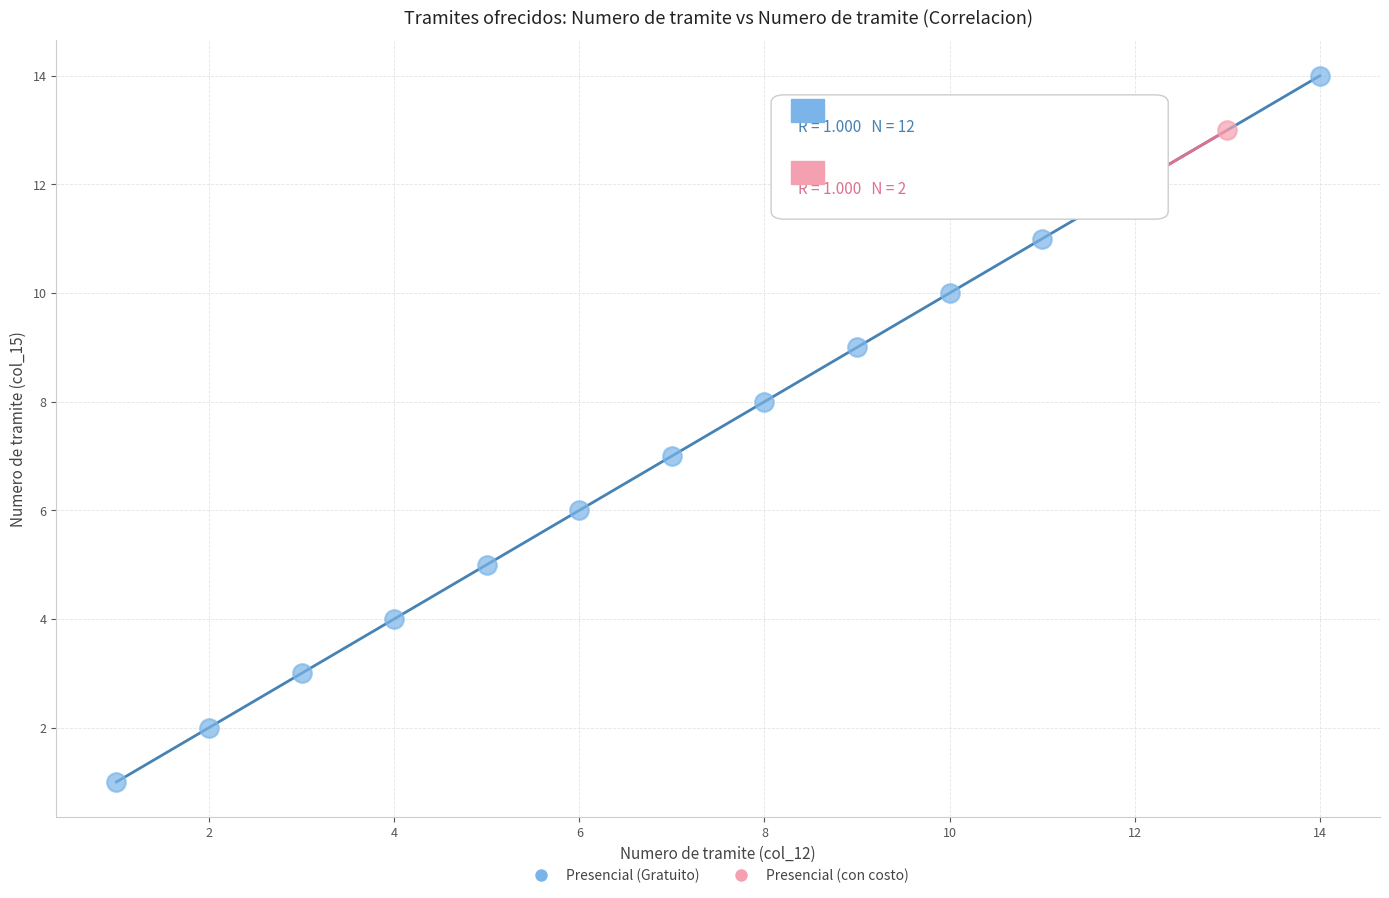

What are all the series names shown in the legend?

Presencial (Gratuito), Presencial (con costo)